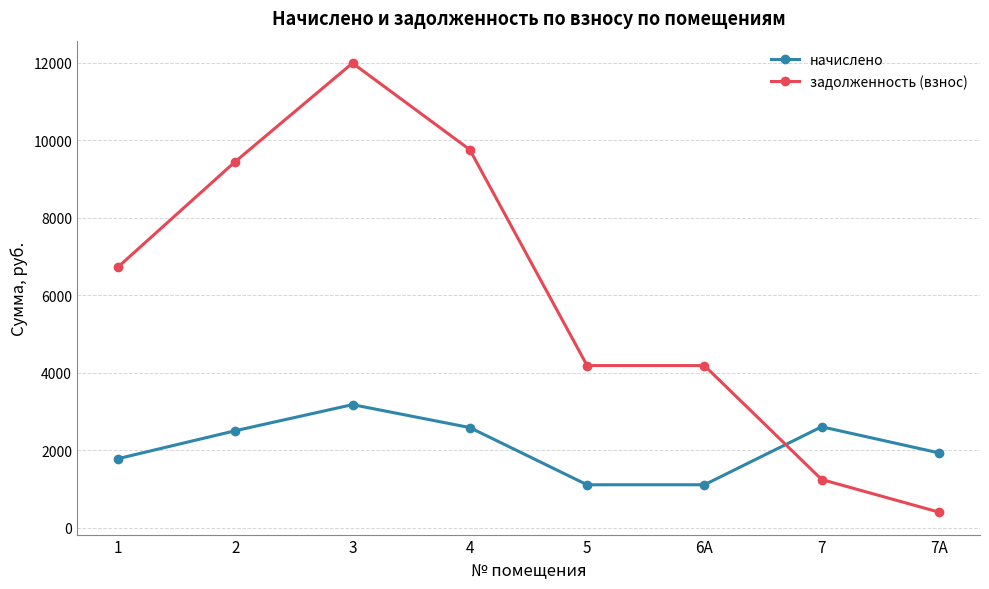

What is the average value of the начислено series?

2100.7